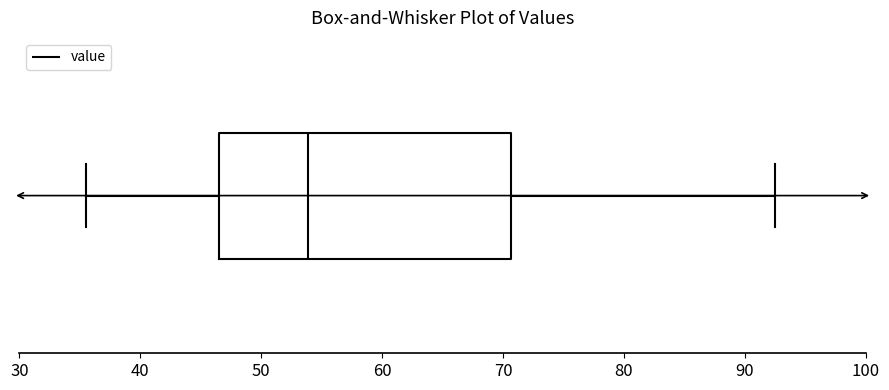

Transcribe this box plot: give where the median line is, the range the box spans, and where the two whiskers end, as read against the x-axis. The values are not printed on the chart, so give them approximately, as read against the axis.

median 54, box 46 to 71, whiskers 36 to 93